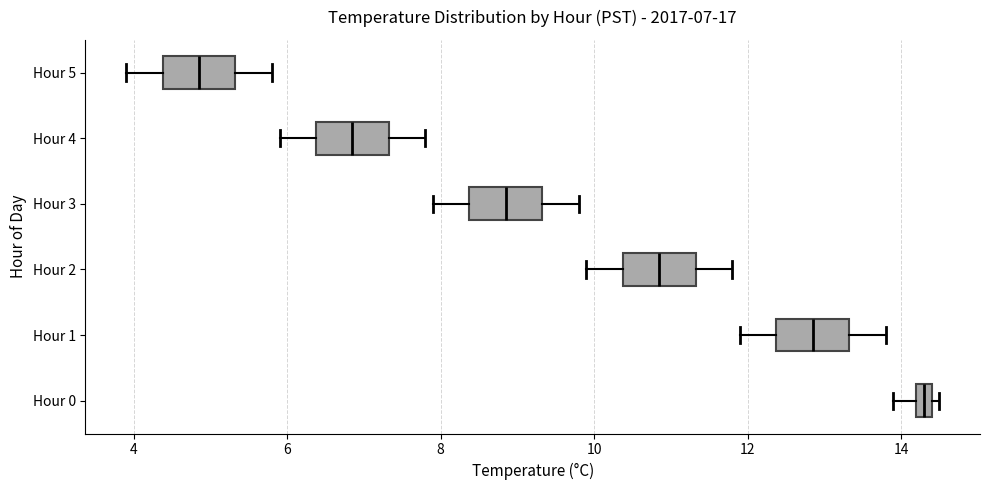

Which box's median line is the furthest to the left?

Hour 5